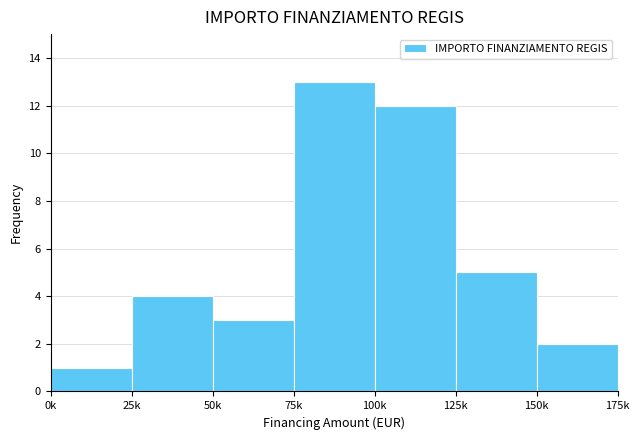

Reading right to left, extract all data points from this chart.

2	5	12	13	3	4	1